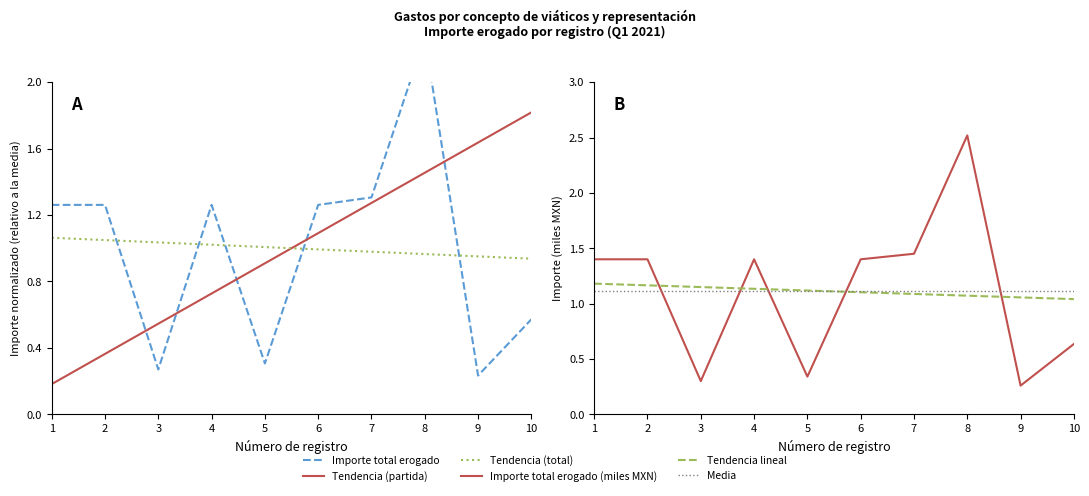

Which has a higher value, 8 or 1?

8